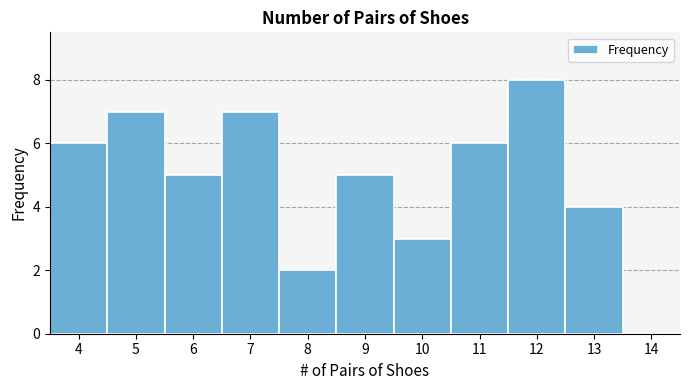

How tall is the bar that spans 10.5 to 11.5 on the x-axis? The values are not printed on the chart, so give them approximately, as read against the axis.

6